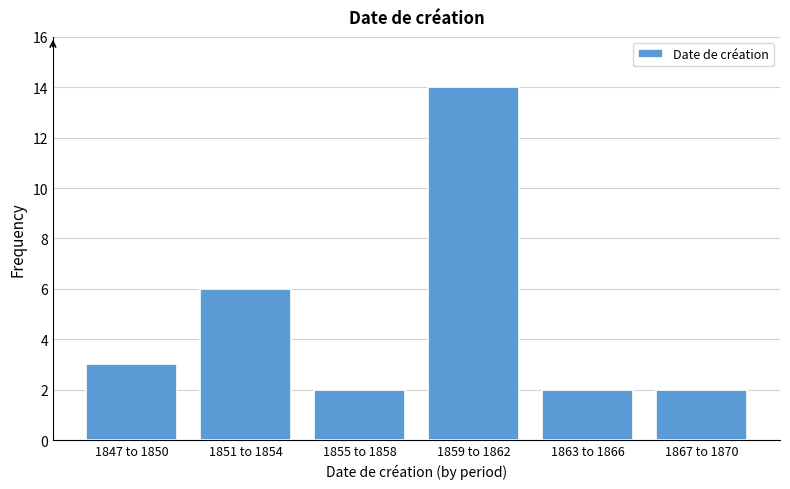

Reading left to right, transcribe all the data shown in this chart.

1847 to 1850=3	1851 to 1854=6	1855 to 1858=2	1859 to 1862=14	1863 to 1866=2	1867 to 1870=2